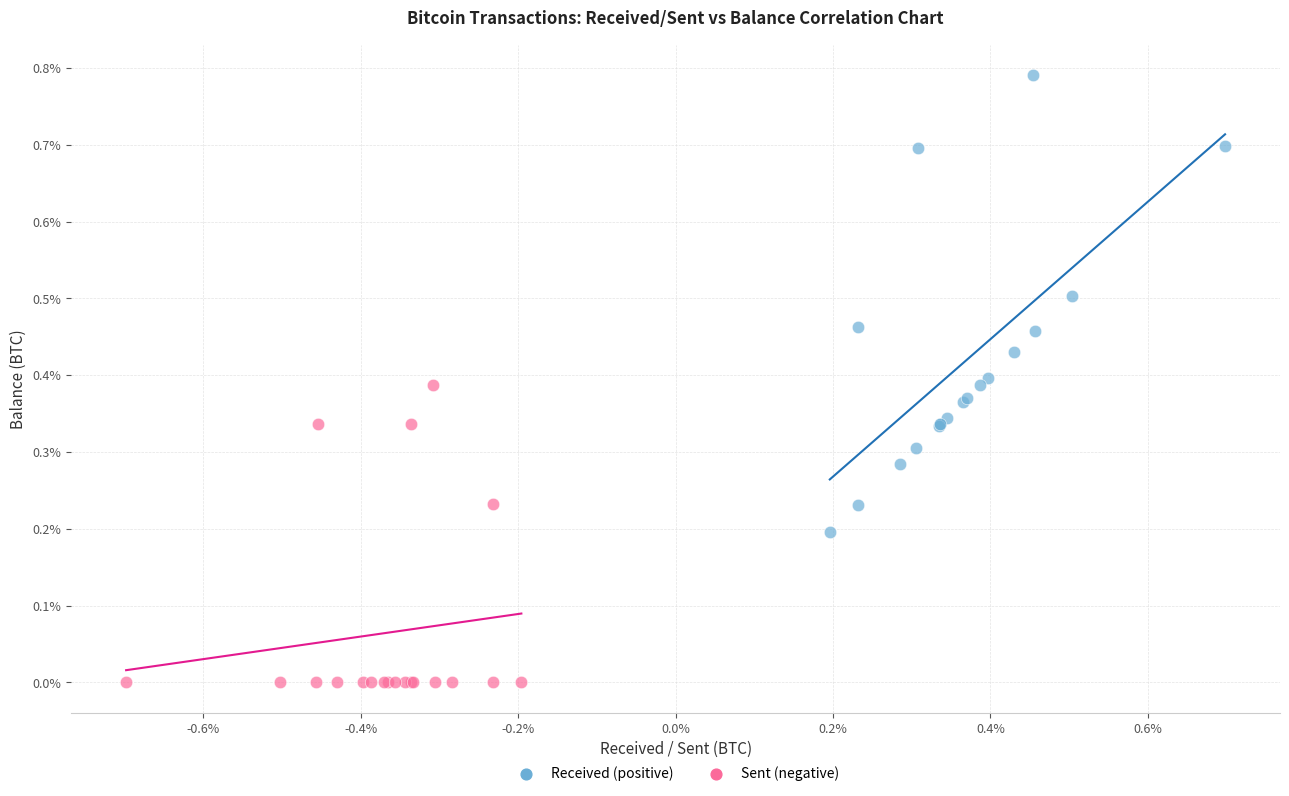

What are all the series names shown in the legend?

Received (positive), Sent (negative)